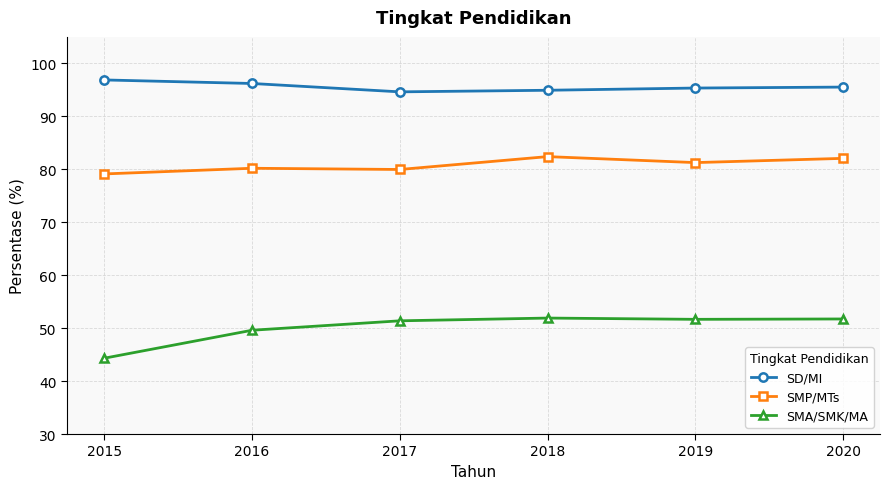

What is the difference between the maximum and minimum values in the SMP/MTs series?

3.3